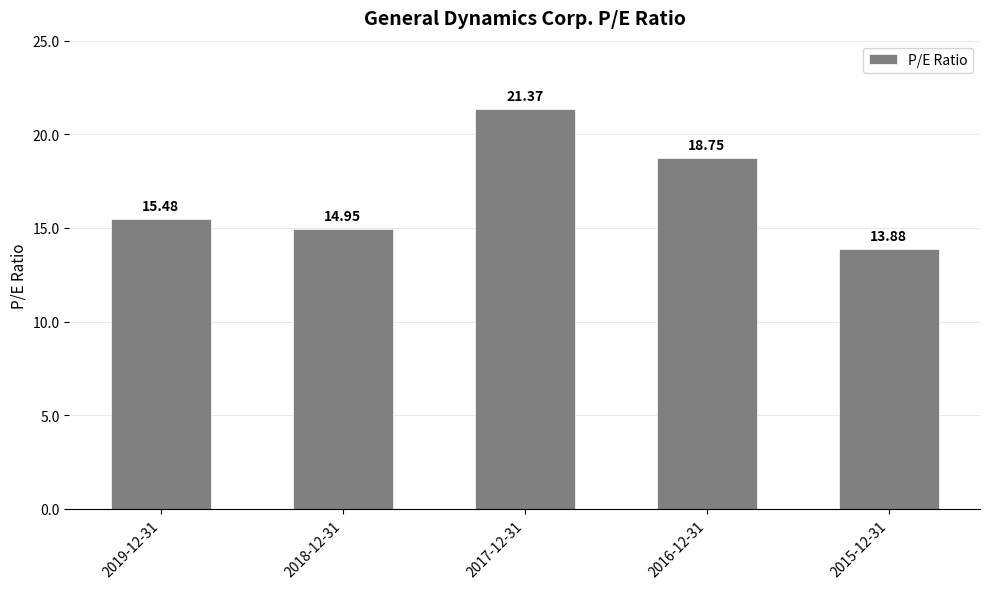

How many data points are above 15?

3